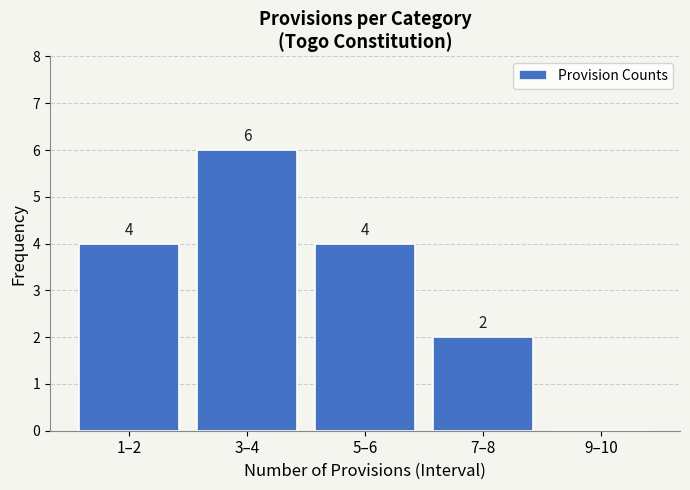

Reading left to right, list all the values displayed in this chart.

1–2=4	3–4=6	5–6=4	7–8=2	9–10=0